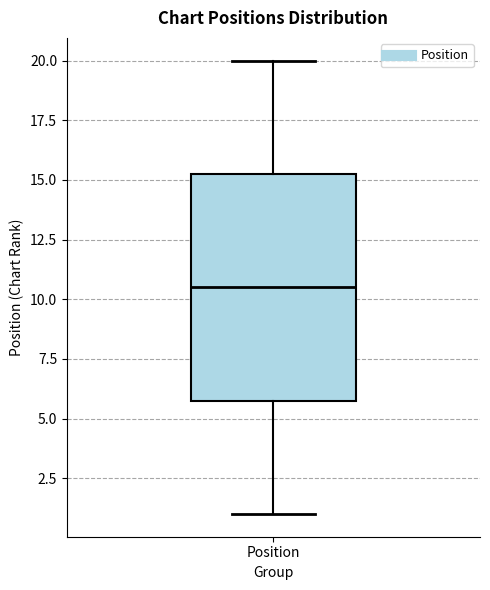

Where is the upper edge of the box for Position on the y-axis? The values are not printed on the chart, so give them approximately, as read against the axis.

15.5